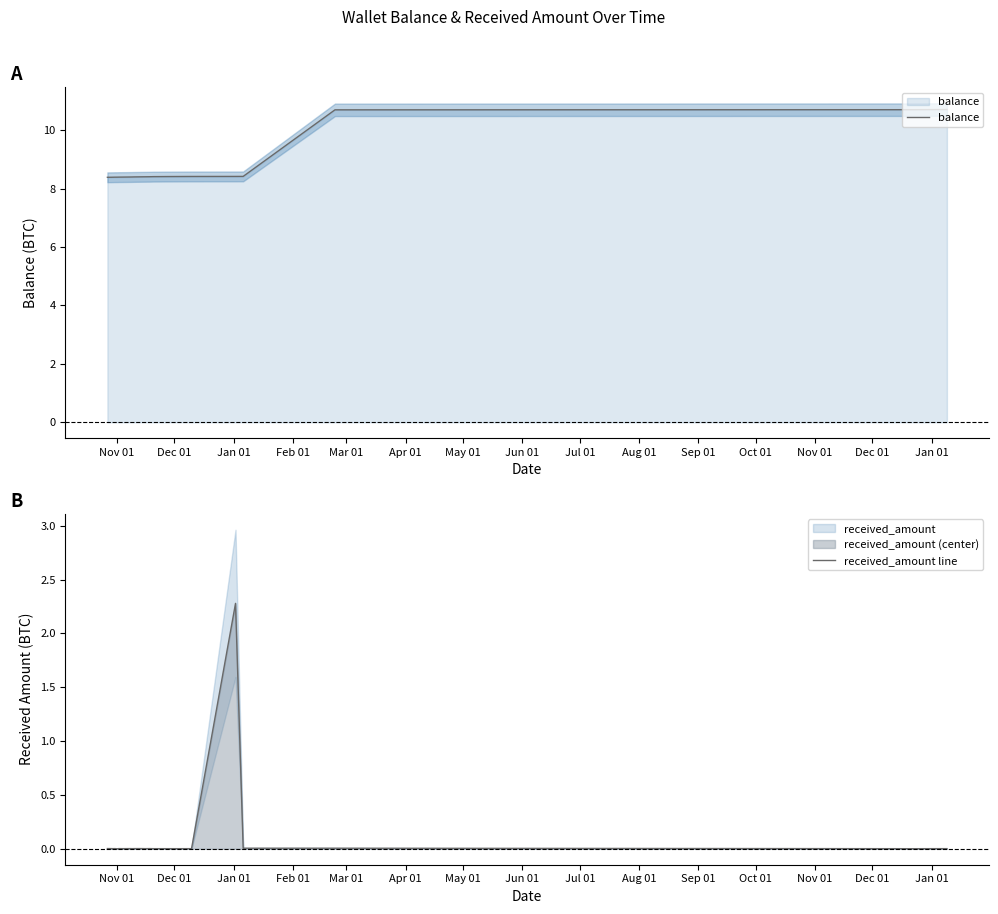

What is the highest value of the balance series?

10.7